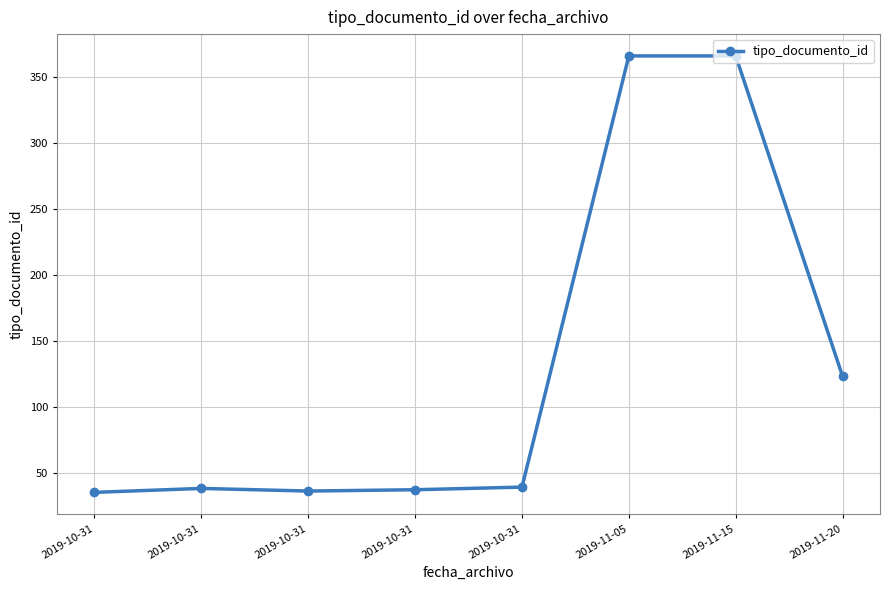

Between 2019-10-31 and 2019-11-20, which is larger?

2019-11-20